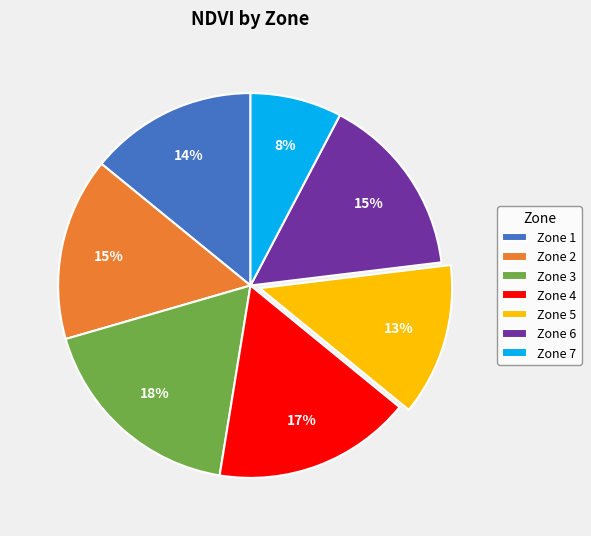

To the nearest percent, what percentage of the pie is Zone 4?

17%